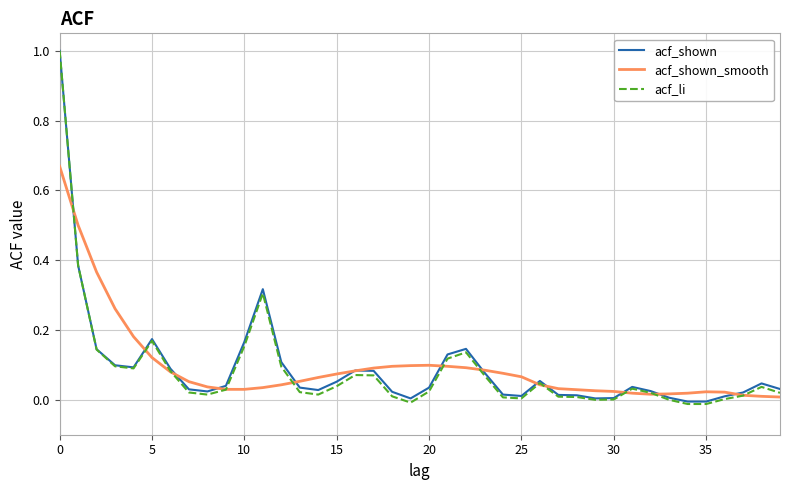

Does the chart display data point markers on the line(s)?

No